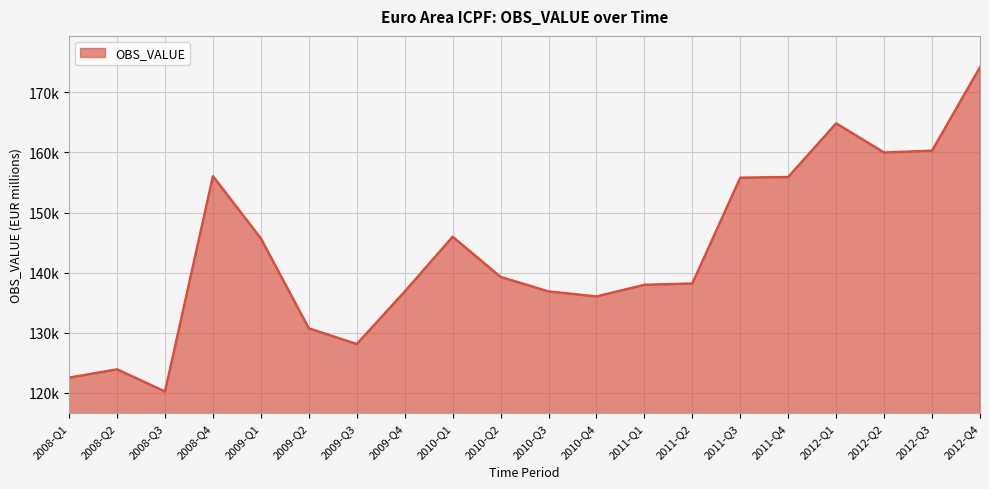

What is the label of the 19th point from the left?

2012-Q3